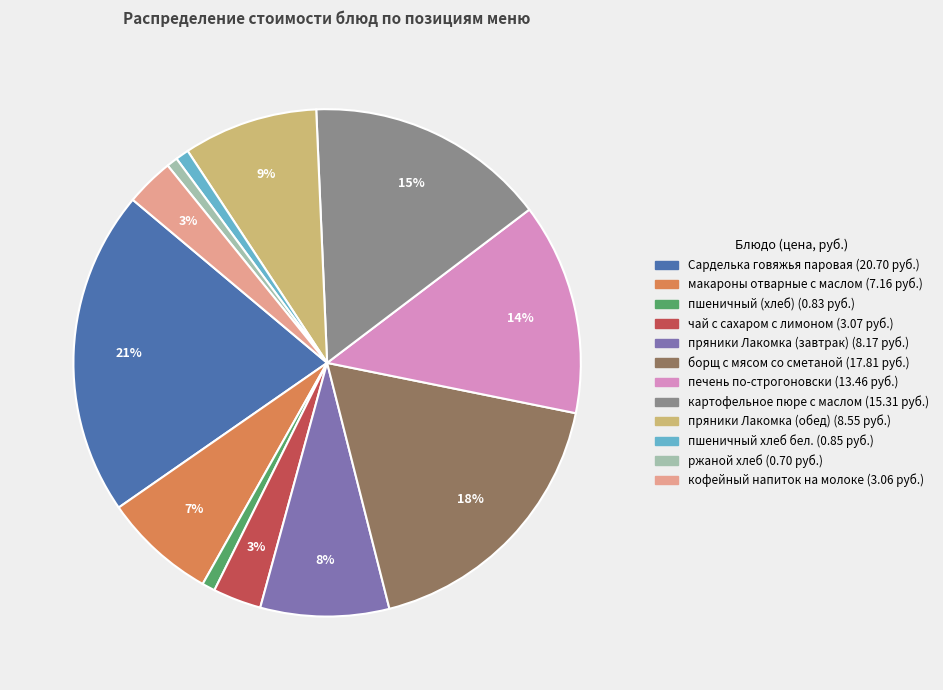

True or false: пряники Лакомка (завтрак) accounts for 1% of the total.

False